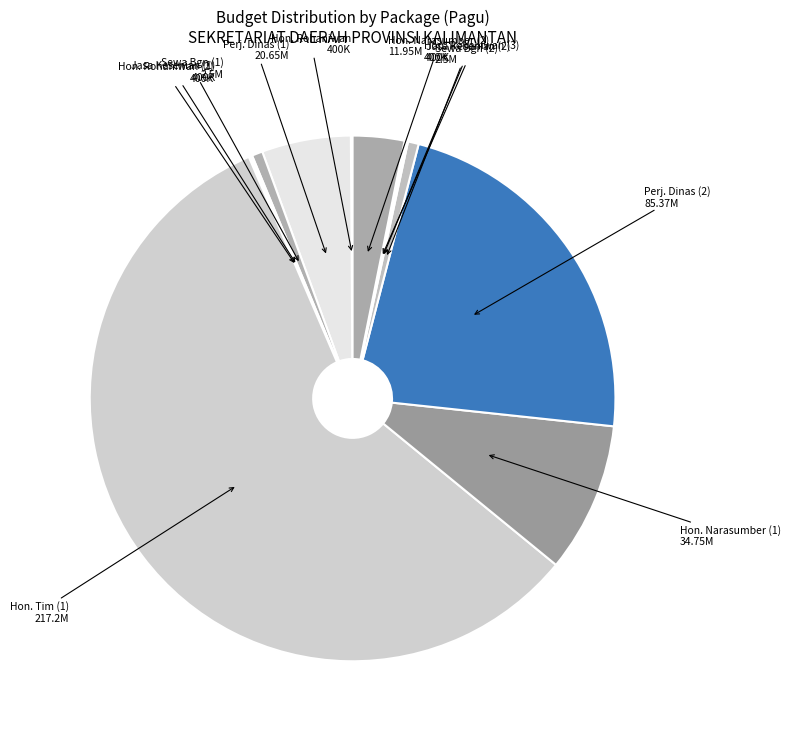

To the nearest percent, what is the difference between the largest and smallest slice percentages?

58%